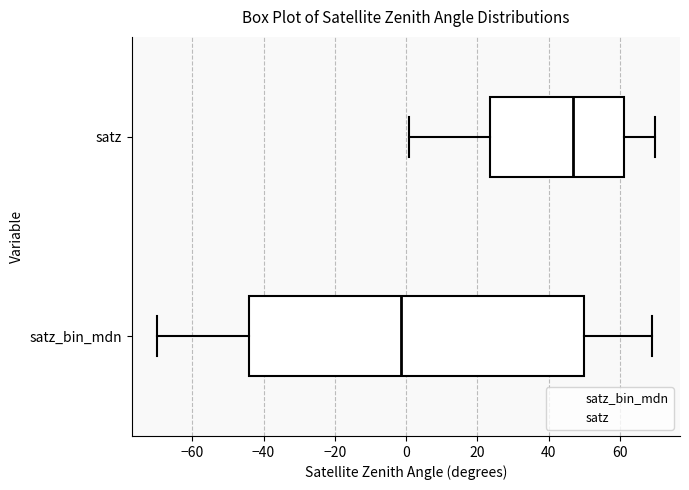

Where does the right whisker of the box for satz end on the x-axis? The values are not printed on the chart, so give them approximately, as read against the axis.

70